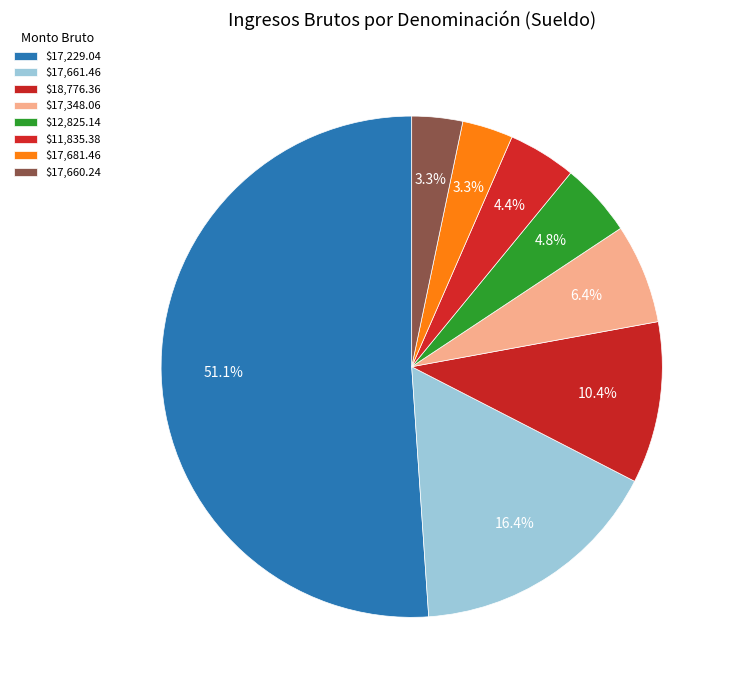

Count the number of slices in the pie.

8